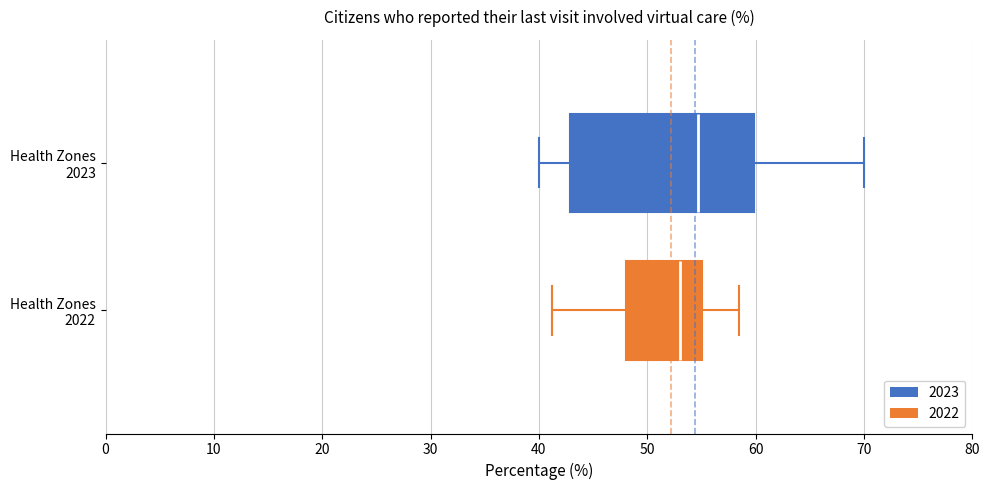

Comparing the boxes themselves (not the whiskers), which one is the widest?

Health Zones 2023